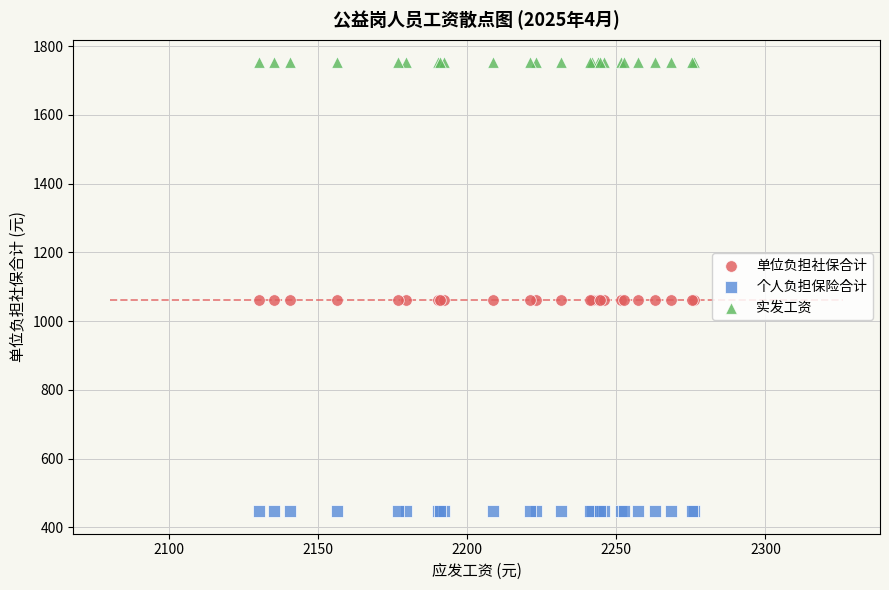

Which series reaches the minimum Y coordinate?

个人负担保险合计